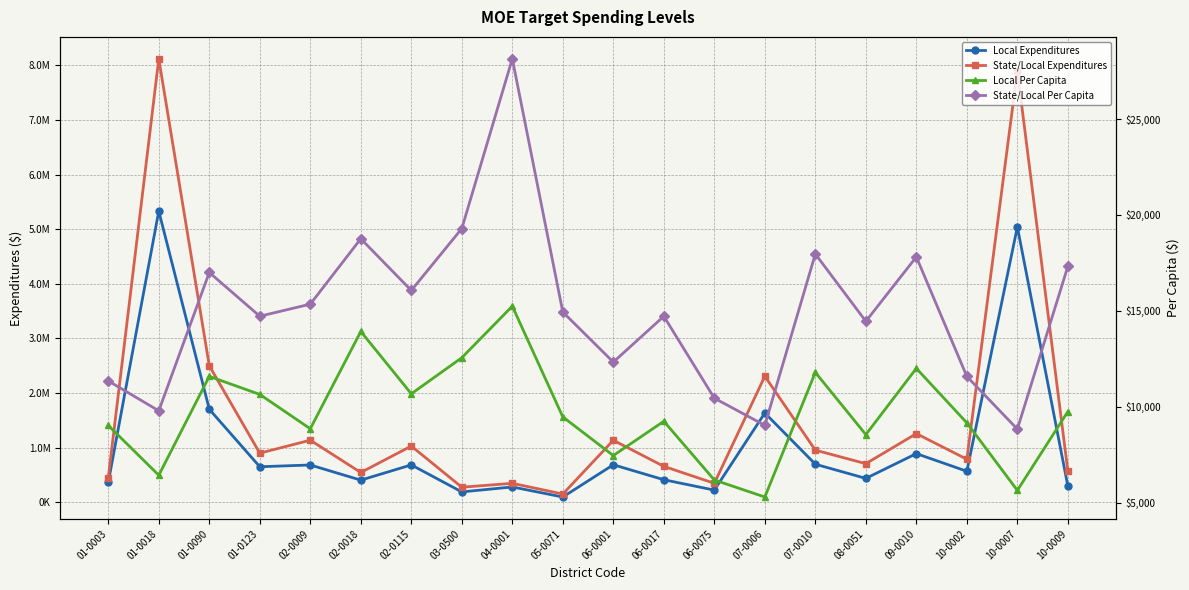

Which has a higher value, 07-0010 or 03-0500?

07-0010